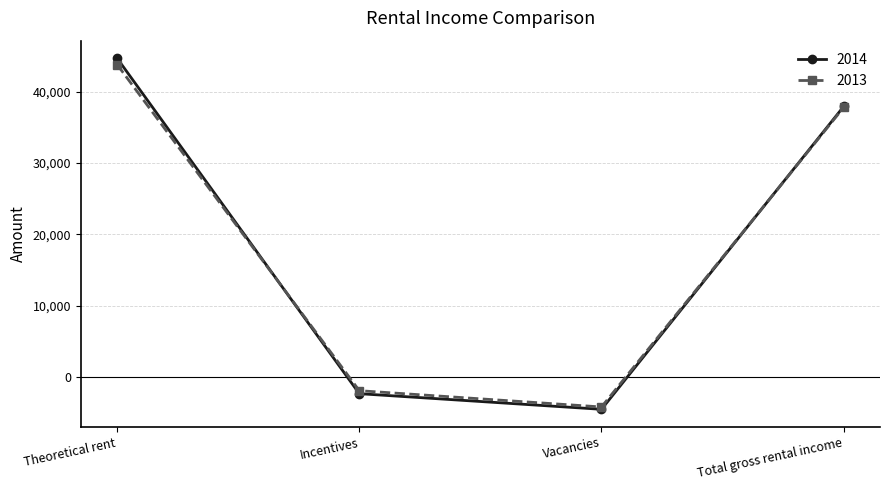

Which category has the lowest value across all series?

Vacancies